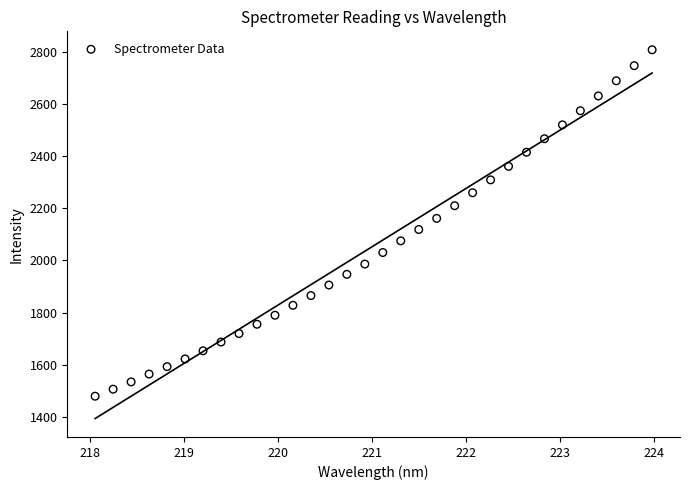

What is the range of X values (max minus min)?

5.9